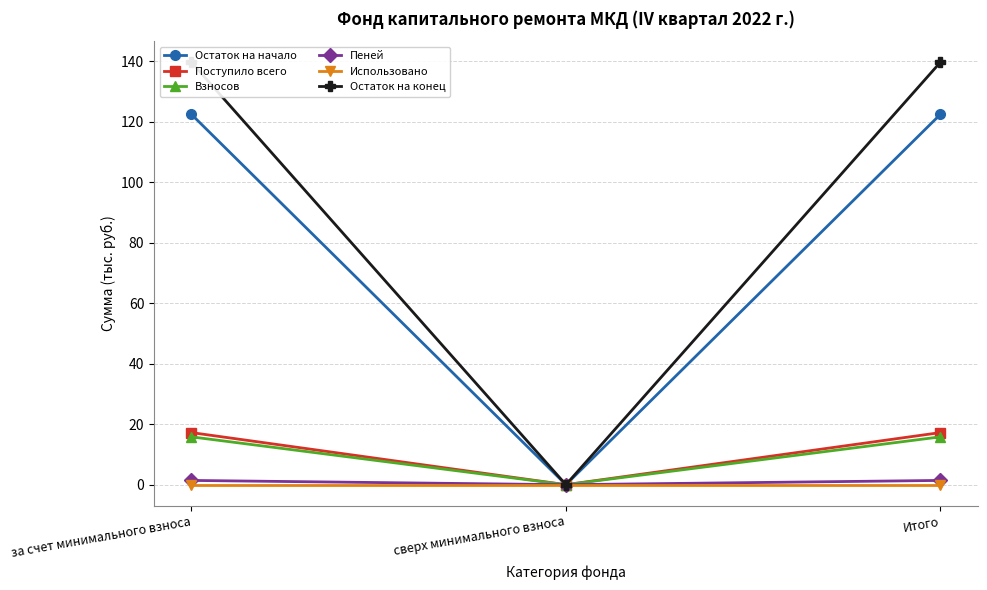

Between за счет минимального взноса and сверх минимального взноса, which series saw the biggest shift?

Остаток на конец